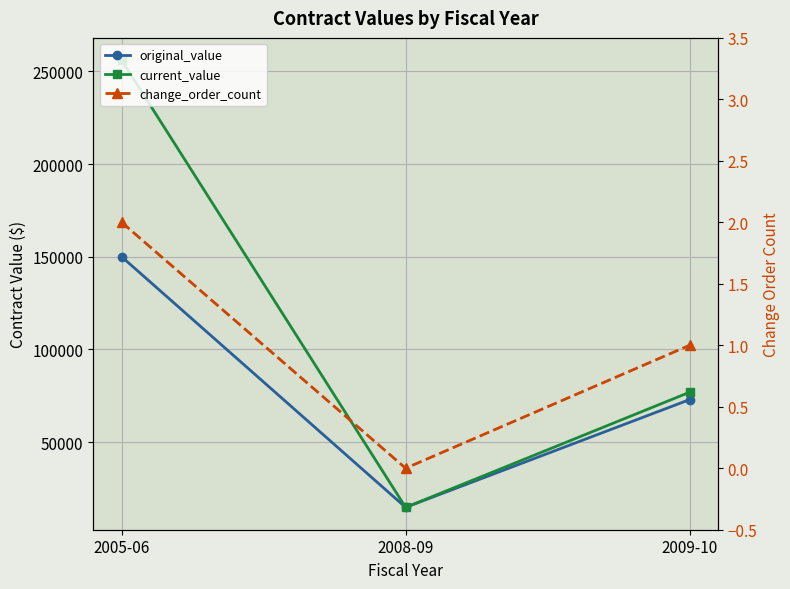

Reading left to right, what are all the values shown in this chart?

original_value: 2005-06=150000.0	2008-09=14835.0	2009-10=72950.0
current_value: 2005-06=256005.0	2008-09=14835.0	2009-10=76933.6
change_order_count: 2005-06=2.0	2008-09=0.0	2009-10=1.0